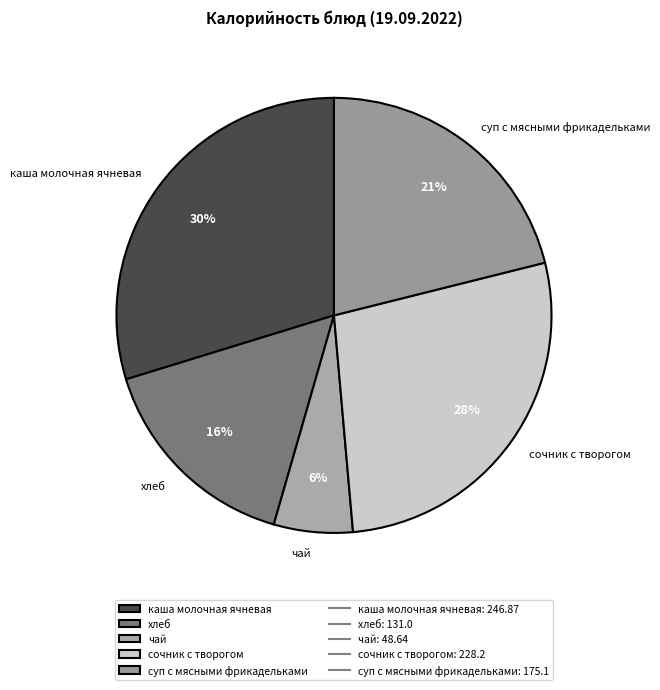

Count the number of slices in the pie.

5